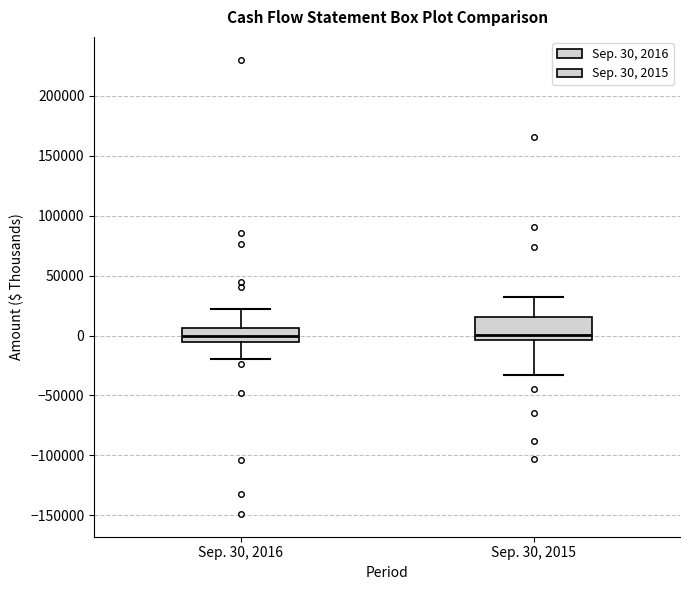

Reading left to right, read every box against the y-axis: the position of its median line, the range the box covers, and the ends of its whiskers. The values are not printed on the chart, so give them approximately, as read against the axis.

Sep. 30, 2016: median 0, box -5000 to 5000, whiskers -20000 to 20000
Sep. 30, 2015: median 0, box -5000 to 15000, whiskers -35000 to 30000